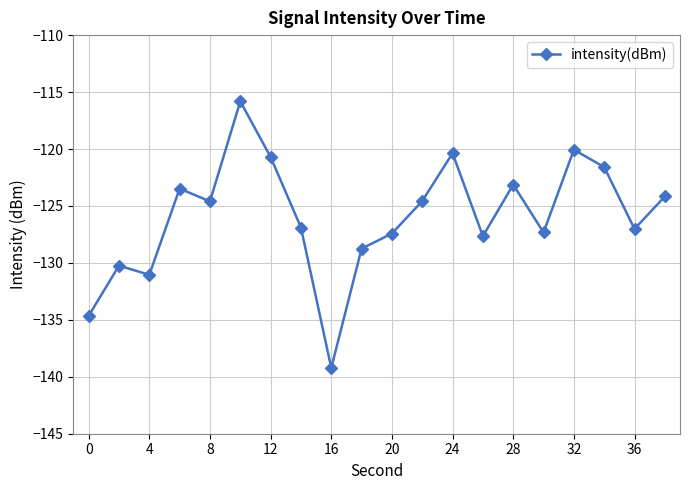

True or false: there are more than 1 points higher than both neighbors.

True